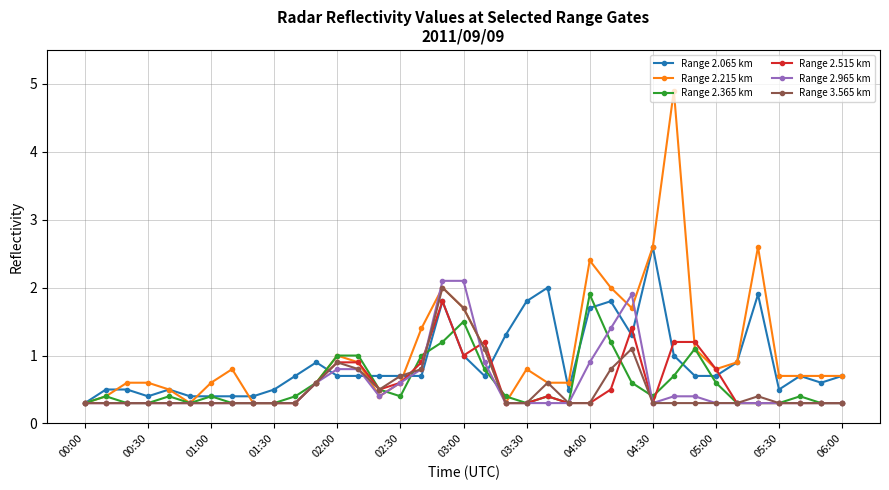

What is the sum of all Range 3.565 km values?

19.2